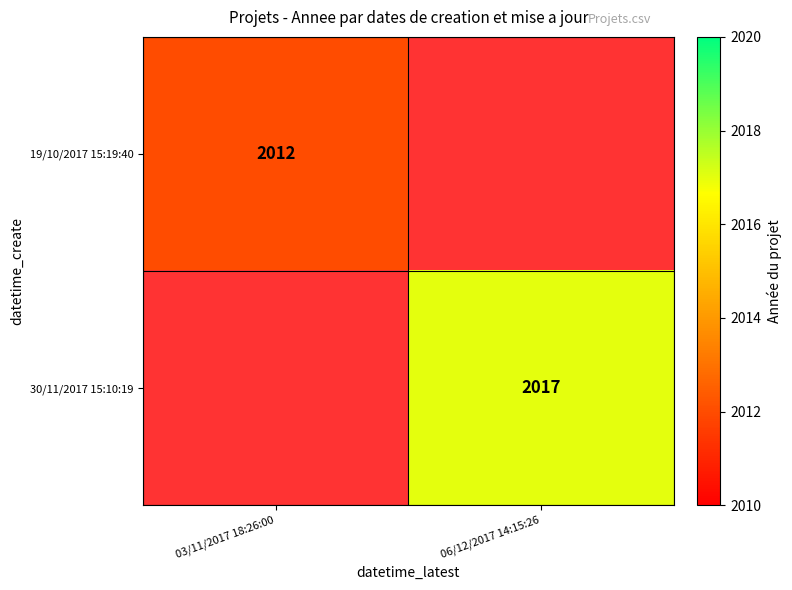

Is it true that 30/11/2017 15:10:19 equals 715 at 06/12/2017 14:15:26?

False